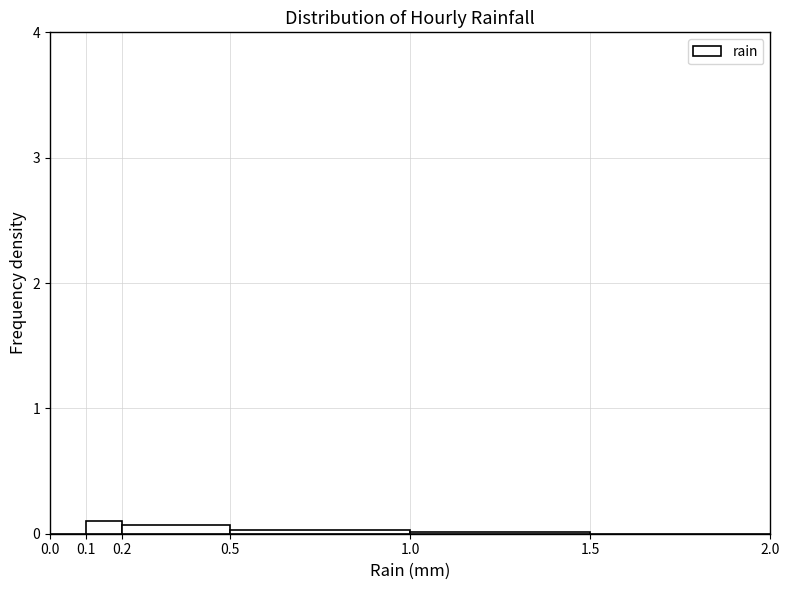

Reading left to right, list every bar in this chart as the range it spans on the x-axis followed by its height. The values are not printed on the chart, so give them approximately, as read against the axis.

0.0 to 0.1: 0
0.1 to 0.2: 0.1
0.2 to 0.5: under 0.1
0.5 to 1.0: under 0.1
1.0 to 1.5: under 0.1
1.5 to 2.0: 0